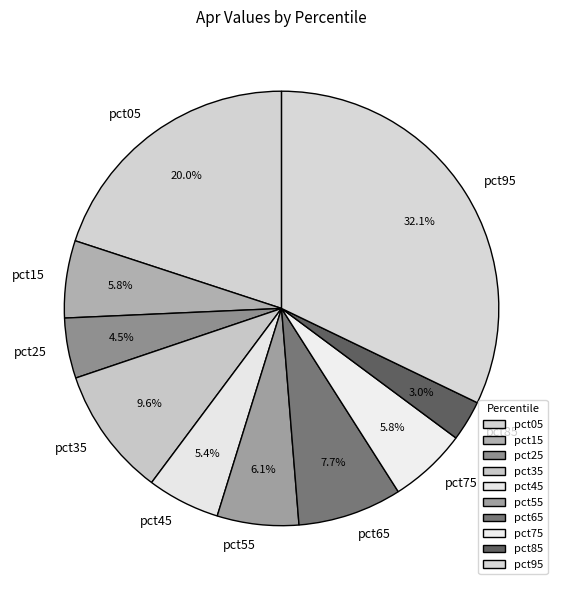

To the nearest percent, what percentage of the pie is pct05?

20%